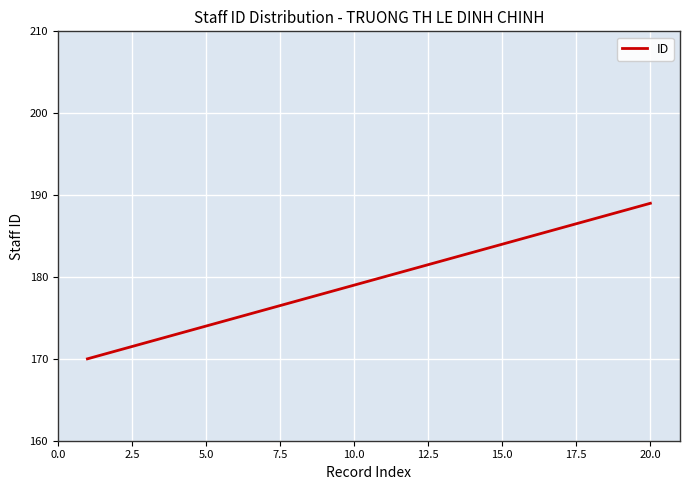

What is the minimum value shown in the chart?

170